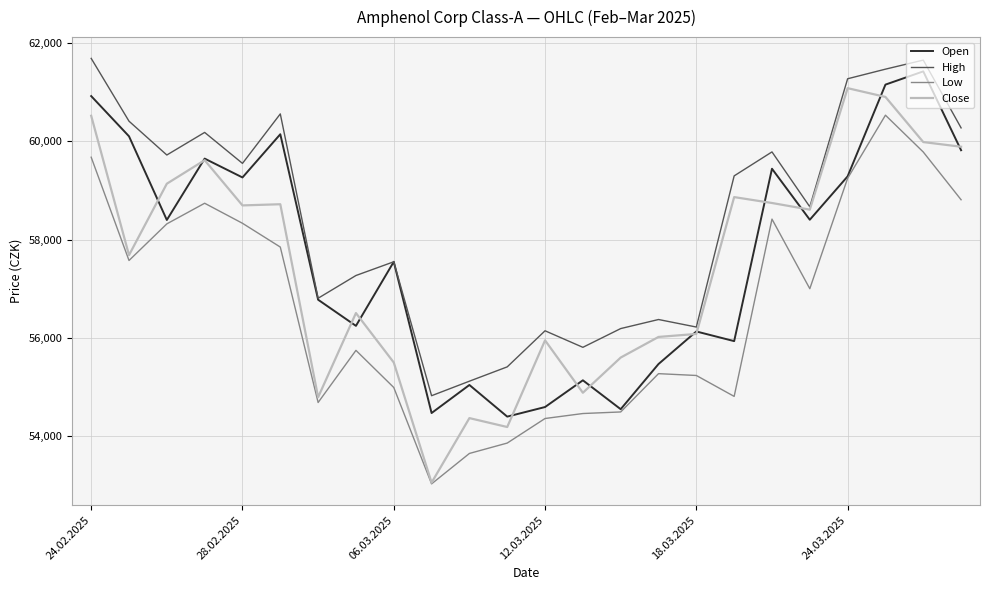

What are all the series names shown in the legend?

Open, High, Low, Close